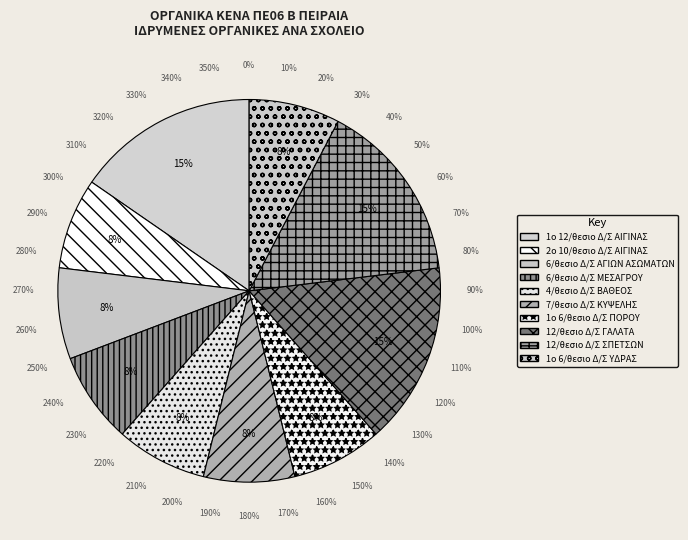

Combined, what portion of the pie is 1ο 12/θεσιο Δ/Σ ΑΙΓΙΝΑΣ and 7/θεσιο Δ/Σ ΚΥΨΕΛΗΣ?

23.1%